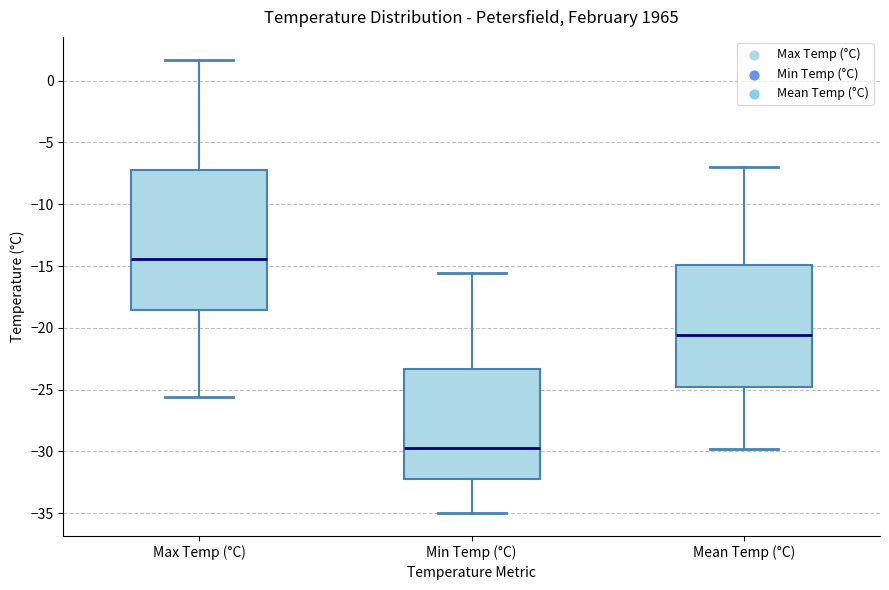

Where is the lower edge of the box for Mean Temp (°C) on the y-axis? The values are not printed on the chart, so give them approximately, as read against the axis.

-25.0